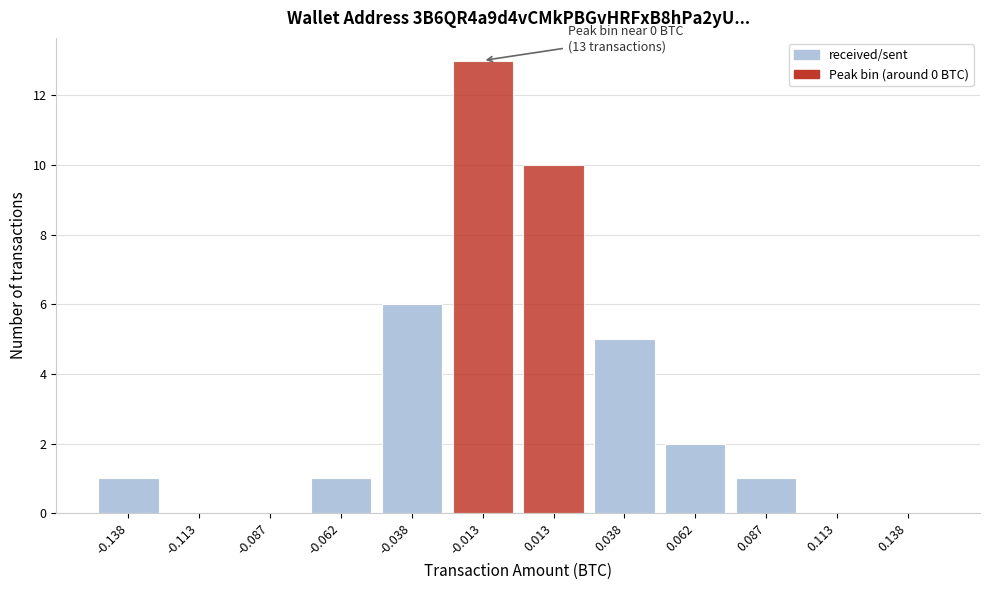

Which range on the x-axis has the tallest bar?

-0.025 to 0.000